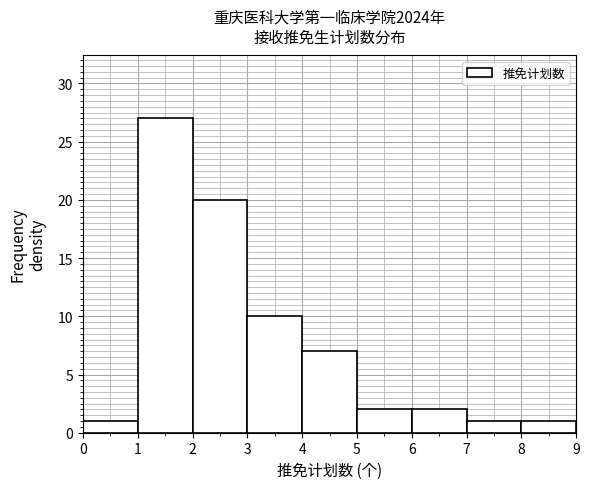

Over which range of the x-axis is the bar tallest?

1 to 2